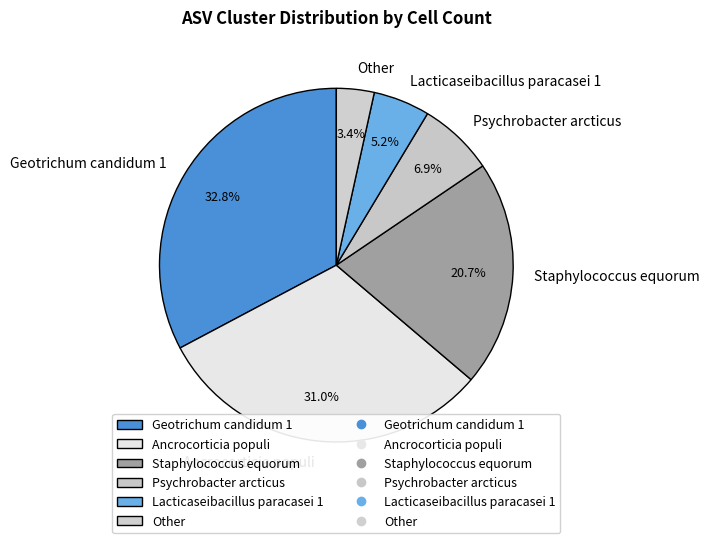

How many slices are in this pie chart?

6